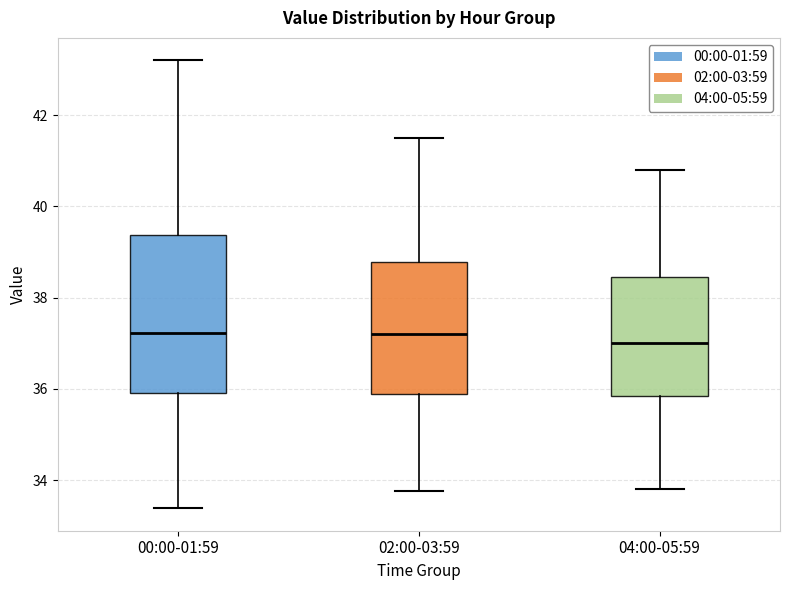

Reading left to right, transcribe this box plot: for each box, give where its median line is, the range the box spans, and where its two whiskers end, as read against the y-axis. The values are not printed on the chart, so give them approximately, as read against the axis.

00:00-01:59: median 37.2, box 36.0 to 39.4, whiskers 33.4 to 43.2
02:00-03:59: median 37.2, box 35.8 to 38.8, whiskers 33.8 to 41.6
04:00-05:59: median 37.0, box 35.8 to 38.4, whiskers 33.8 to 40.8